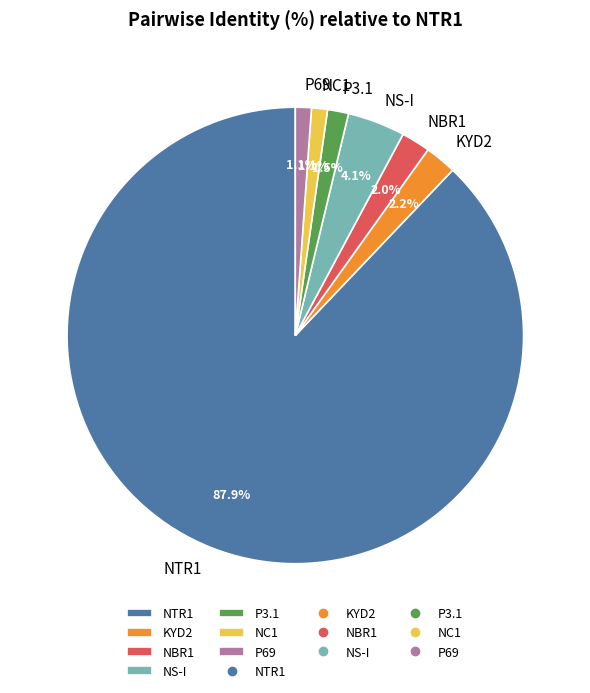

What is the majority slice?

NTR1